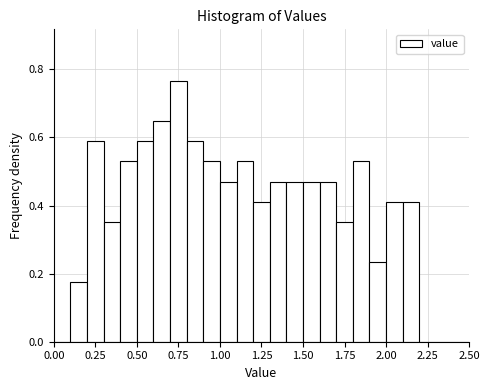

Around what value on the x-axis is the tallest bar? Give the approximate position of its centre, as read against the axis.

0.75